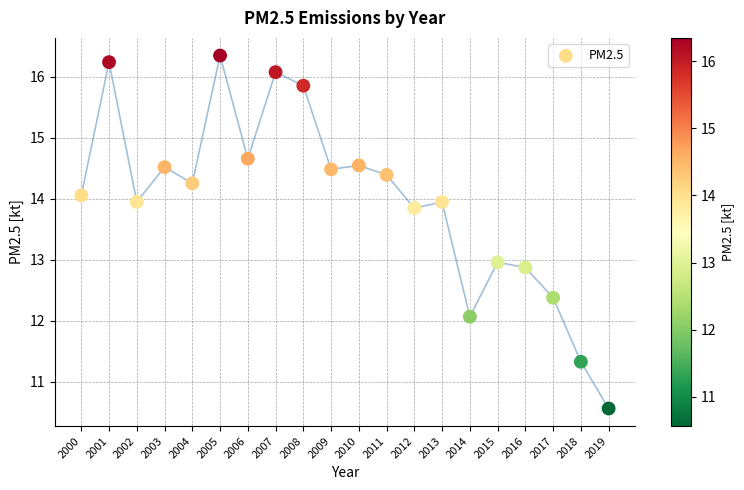

What is the range of X values (max minus min)?

19.0